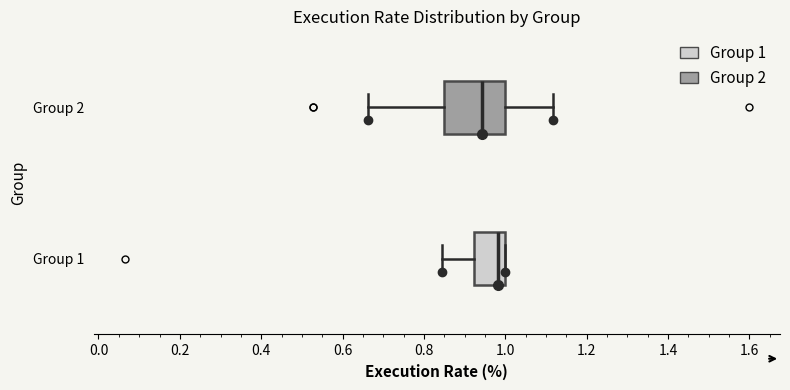

Where does the median line of the box for Group 2 sit on the x-axis? The values are not printed on the chart, so give them approximately, as read against the axis.

0.94